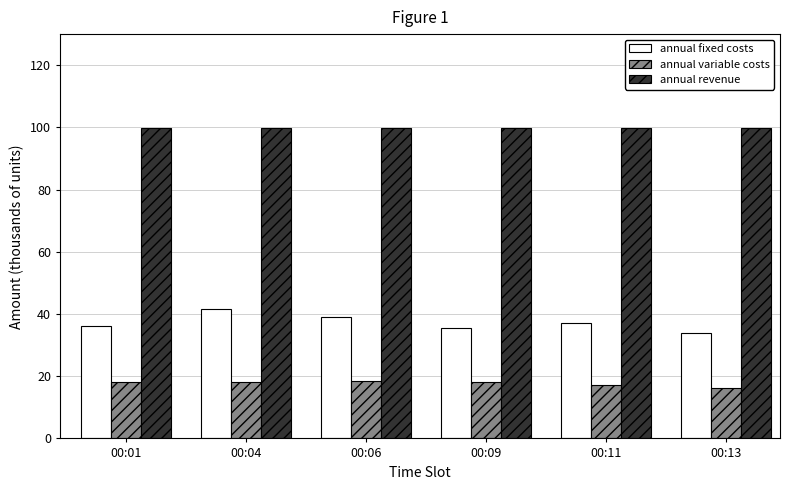

The annual variable costs series shows 18.0 at 00:04. True or false?

True